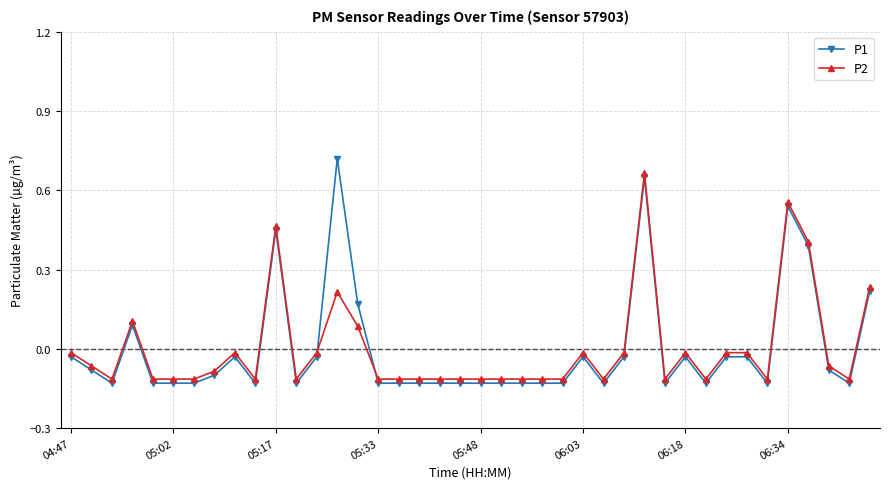

Which series has the largest range (max minus min)?

P1